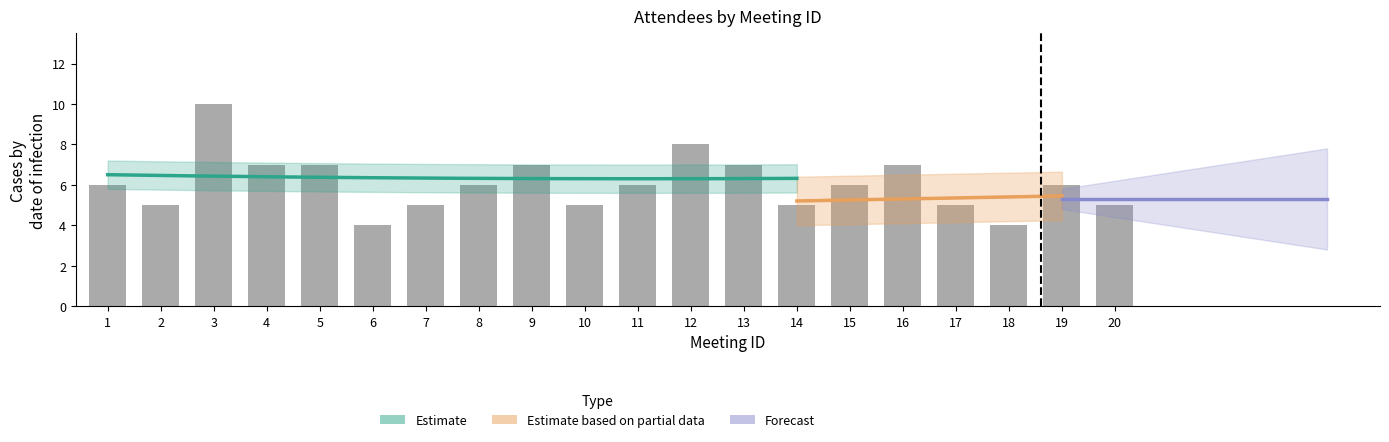

What is the sum of the values at 19 and 13?

13